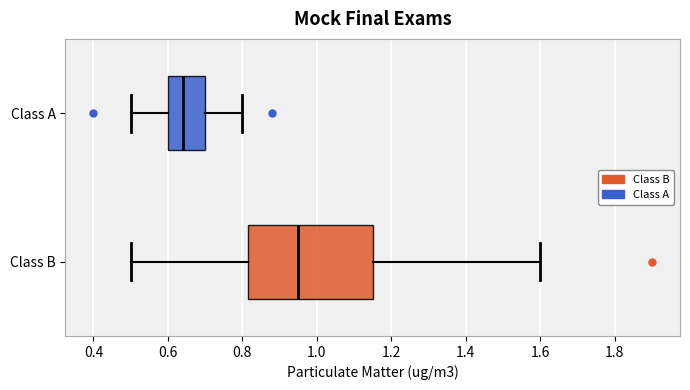

Reading bottom to top, read every box against the x-axis: the position of its median line, the range the box covers, and the ends of its whiskers. The values are not printed on the chart, so give them approximately, as read against the axis.

Class B: median 0.96, box 0.82 to 1.16, whiskers 0.50 to 1.60
Class A: median 0.64, box 0.60 to 0.70, whiskers 0.50 to 0.80